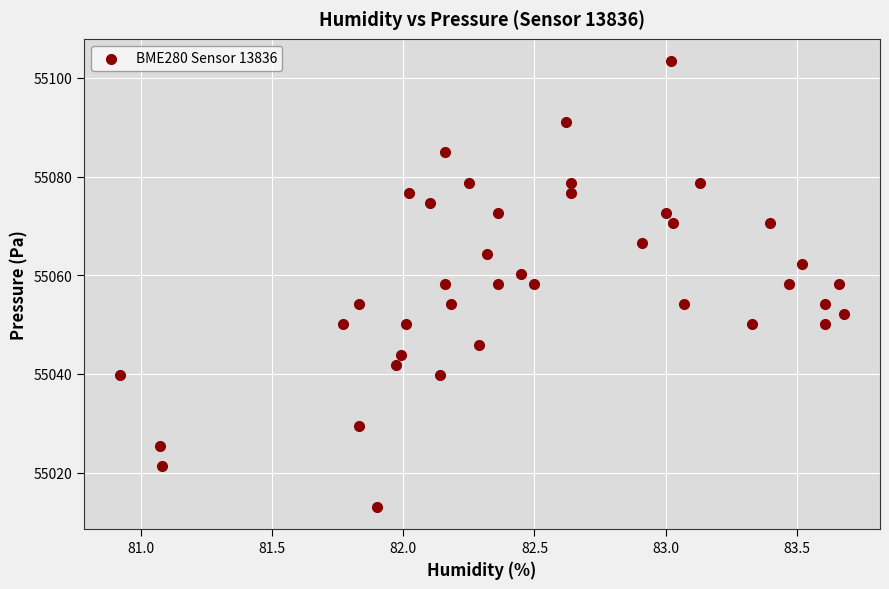

What is the range of X values (max minus min)?

2.8